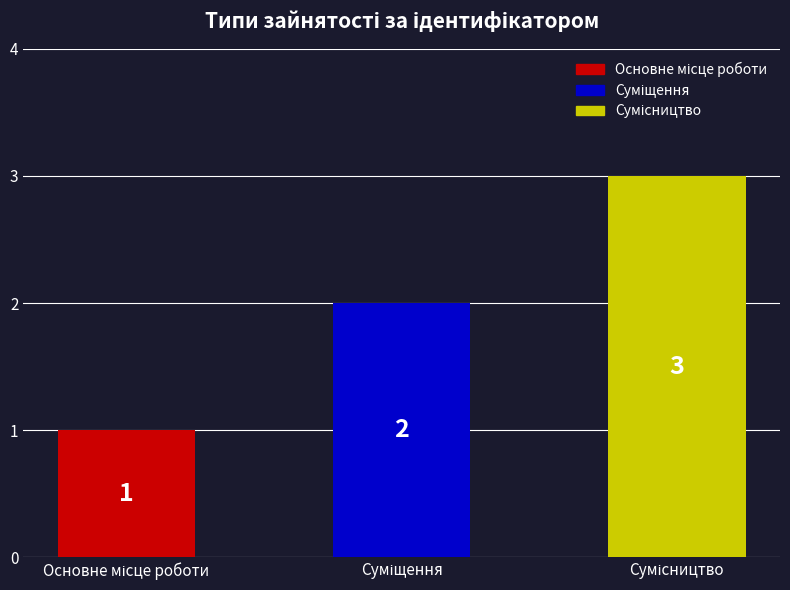

What is the value of the 2nd bar from the left?

2